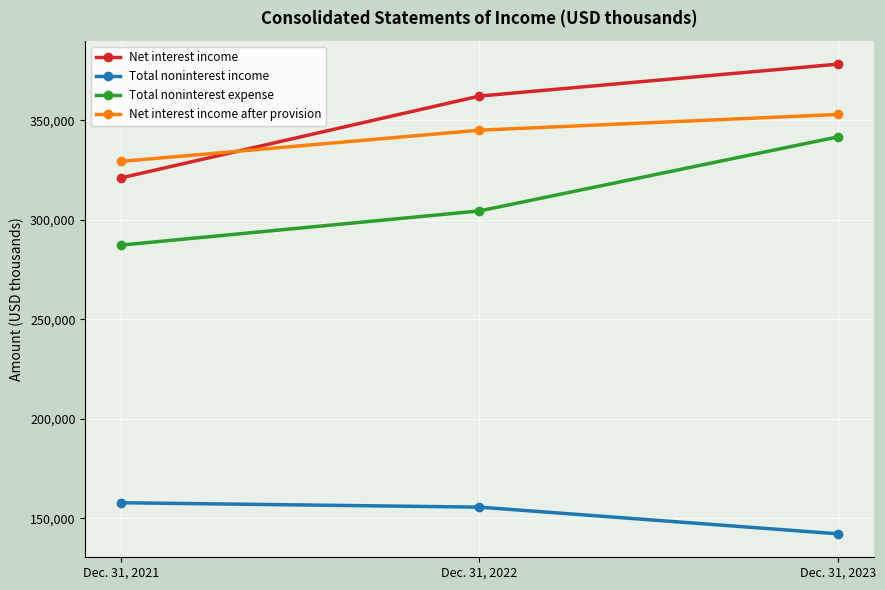

How many data points in Total noninterest expense are less than 304465?

1